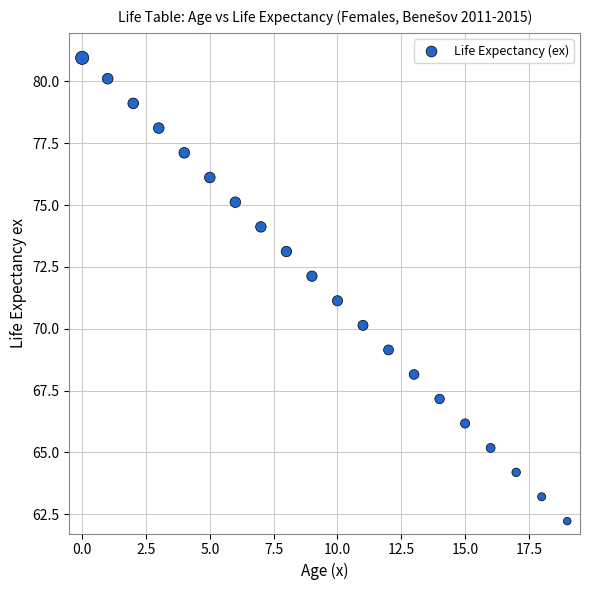

What is the range of Y values (max minus min)?

18.7